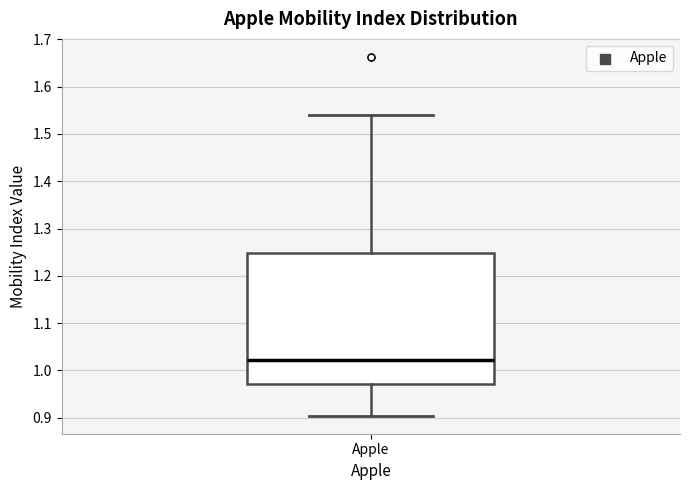

Transcribe this box plot: give where the median line is, the range the box spans, and where the two whiskers end, as read against the y-axis. The values are not printed on the chart, so give them approximately, as read against the axis.

median 1.02, box 0.97 to 1.25, whiskers 0.90 to 1.54